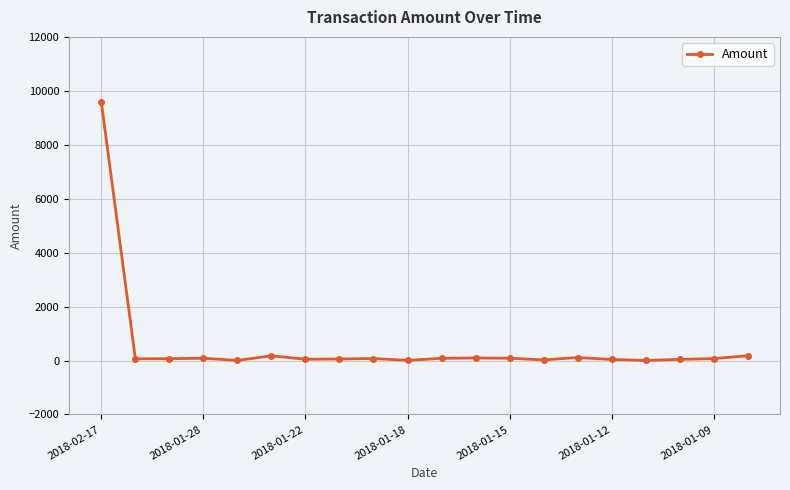

What is the difference between the maximum and minimum values?

9573.8